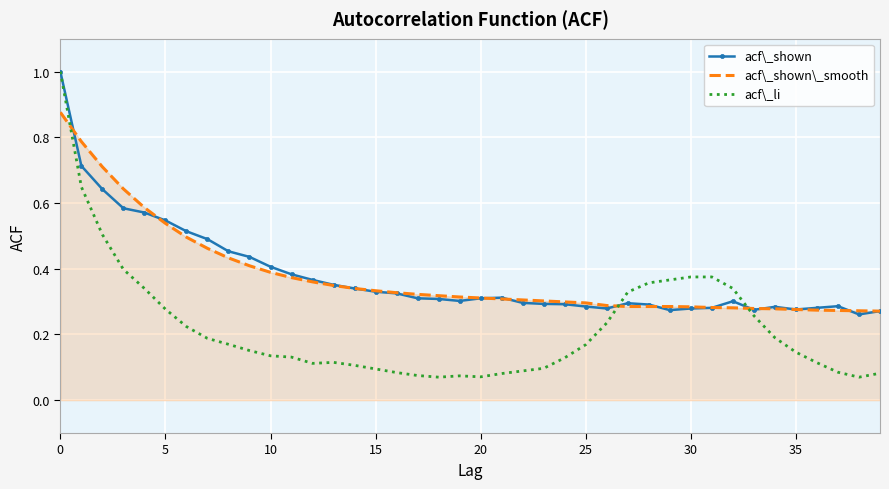

What is the maximum value shown in the chart?

1.0